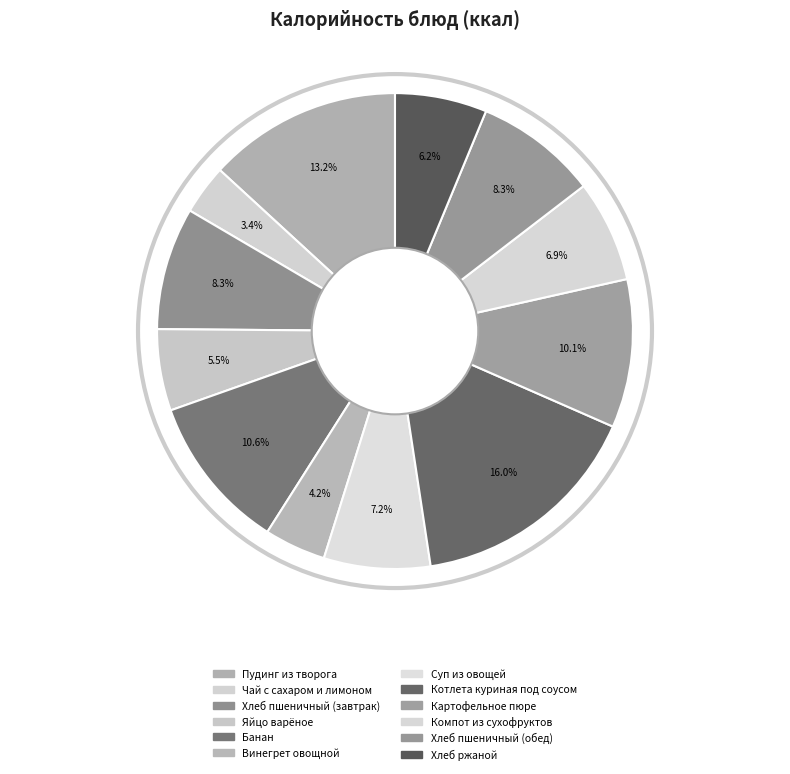

To the nearest percent, what percentage of the pie is Хлеб ржаной?

6%